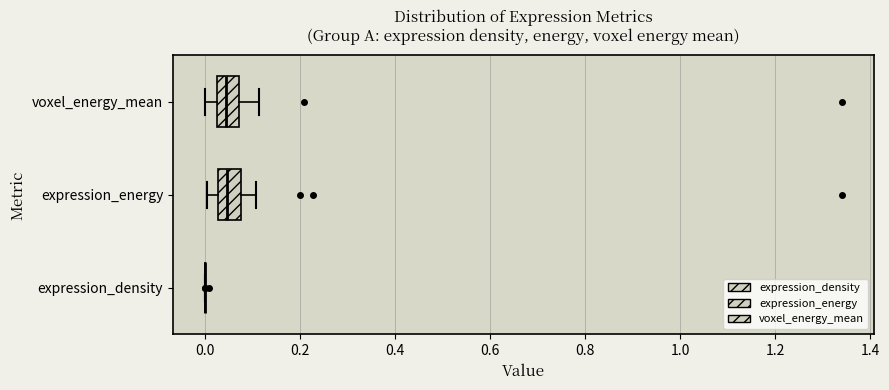

Reading bottom to top, read every box against the x-axis: the position of its median line, the range the box covers, and the ends of its whiskers. The values are not printed on the chart, so give them approximately, as read against the axis.

expression_density: box collapsed to a line at 0.00, whiskers 0.00 to 0.00
expression_energy: median 0.04, box 0.02 to 0.08, whiskers 0.00 to 0.10
voxel_energy_mean: median 0.04, box 0.02 to 0.08, whiskers 0.00 to 0.12